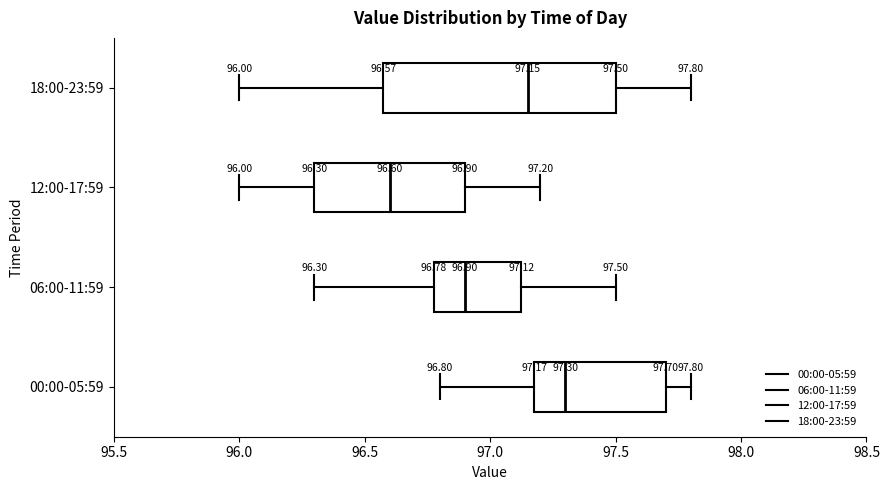

Comparing the boxes themselves (not the whiskers), which one is the widest?

18:00-23:59